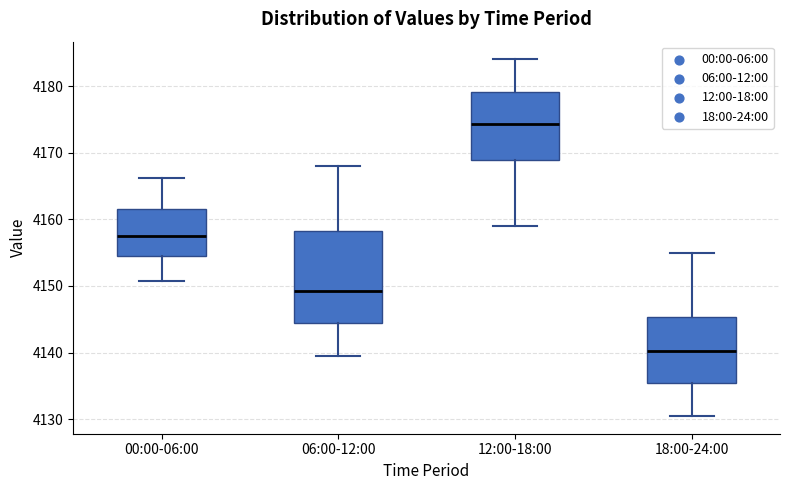

Reading left to right, read every box against the y-axis: the position of its median line, the range the box covers, and the ends of its whiskers. The values are not printed on the chart, so give them approximately, as read against the axis.

00:00-06:00: median 4157, box 4155 to 4162, whiskers 4151 to 4166
06:00-12:00: median 4149, box 4144 to 4158, whiskers 4140 to 4168
12:00-18:00: median 4174, box 4169 to 4179, whiskers 4159 to 4184
18:00-24:00: median 4140, box 4135 to 4145, whiskers 4131 to 4155